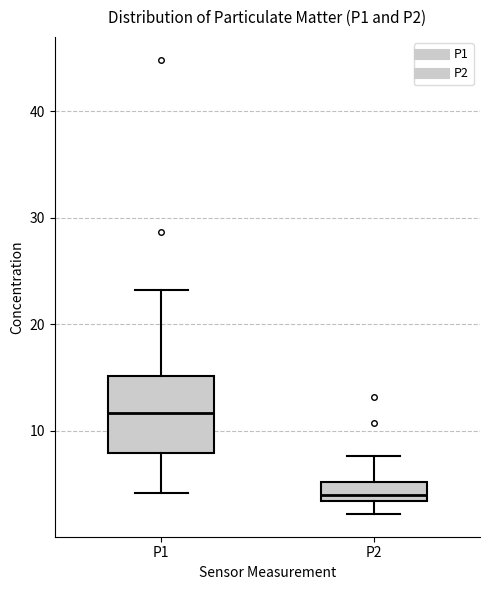

Reading left to right, read every box against the y-axis: the position of its median line, the range the box covers, and the ends of its whiskers. The values are not printed on the chart, so give them approximately, as read against the axis.

P1: median 12, box 8 to 15, whiskers 4 to 23
P2: median 4, box 3 to 5, whiskers 2 to 8